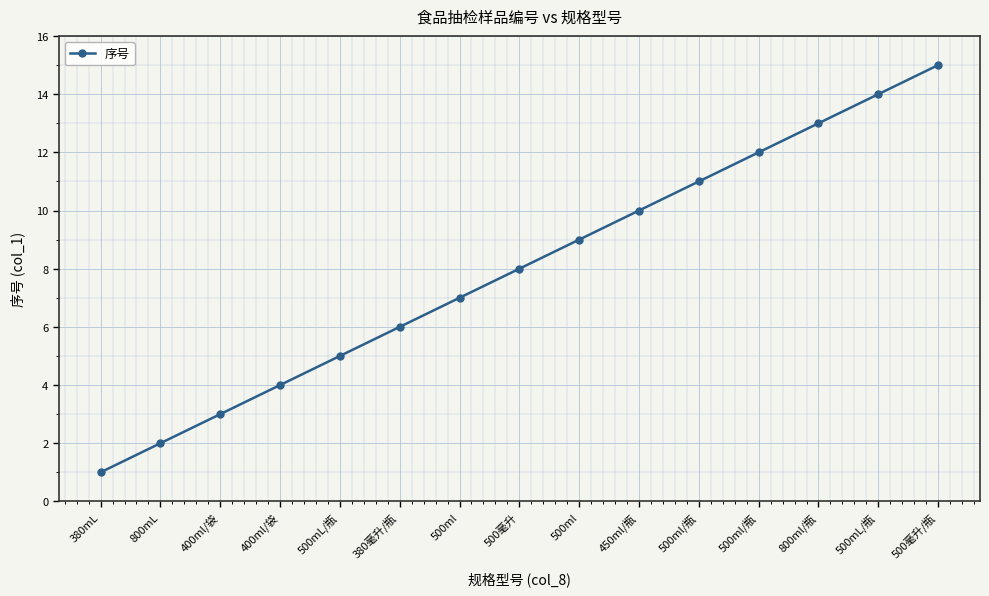

Reading left to right, transcribe all the data shown in this chart.

1	2	3	4	5	6	7	8	9	10	11	12	13	14	15